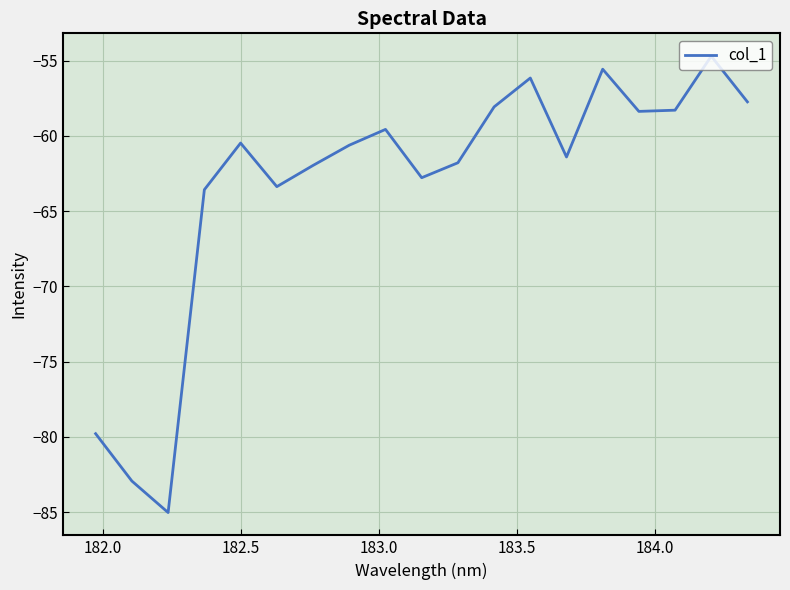

What is the smallest value displayed?

-85.0